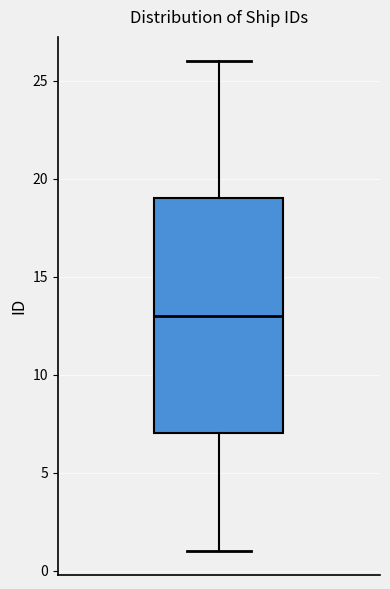

Where does the lower whisker of the box end on the y-axis? The values are not printed on the chart, so give them approximately, as read against the axis.

1